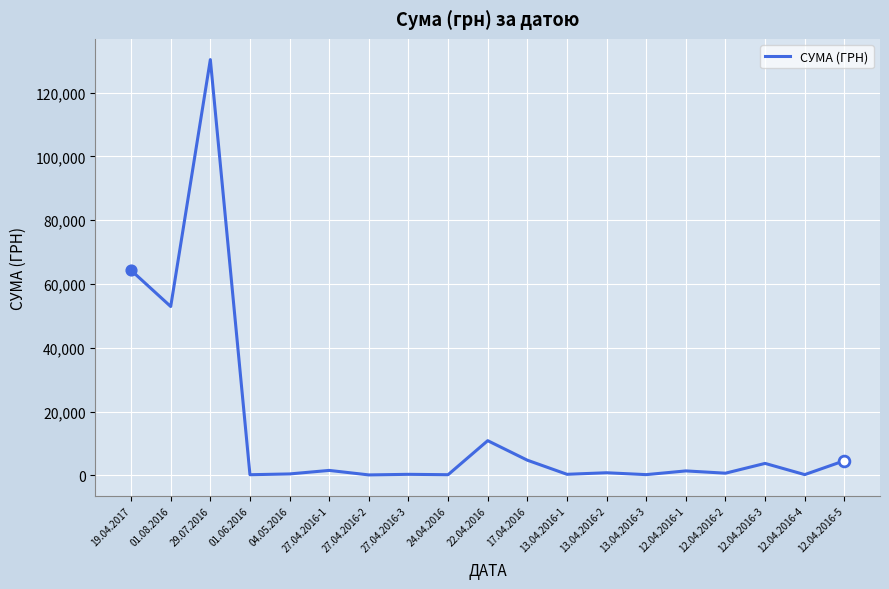

What is the change in value from 04.05.2016 to 27.04.2016-1?

+1108.2